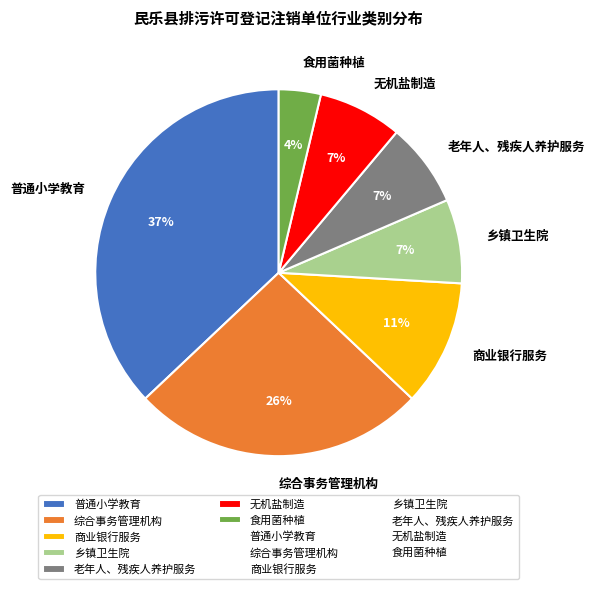

Which category has the biggest portion of the pie?

普通小学教育